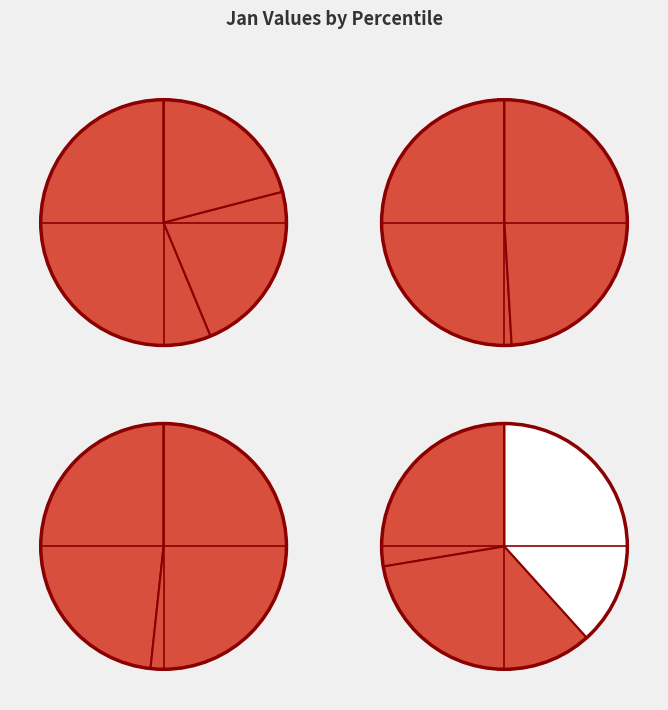

Is pct55 the majority of the pie?

No